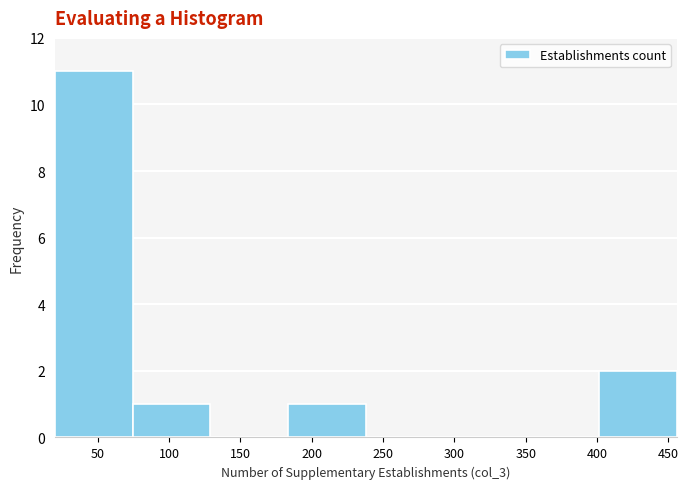

Reading left to right, list every bar in this chart as the range it spans on the x-axis followed by its height. Neither the bar edges nor the heights are printed on the chart, so give them approximately, as read against the axes.

20.0 to 74.5: 11
74.5 to 129.0: 1
129.0 to 183.5: 0
183.5 to 238.0: 1
238.0 to 292.5: 0
292.5 to 347.0: 0
347.0 to 401.5: 0
401.5 to 456.0: 2